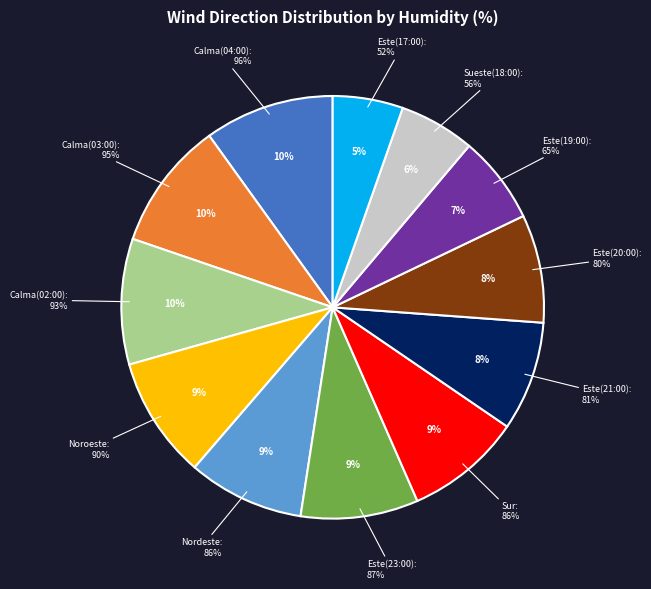

Combined, what portion of the pie is Este(19:00) and Calma(02:00)?

16.3%